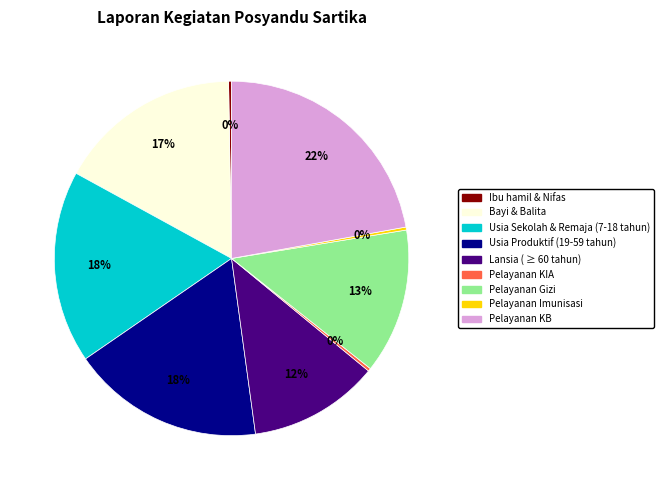

What percentage is the Bayi & Balita slice, to the nearest percent?

17%